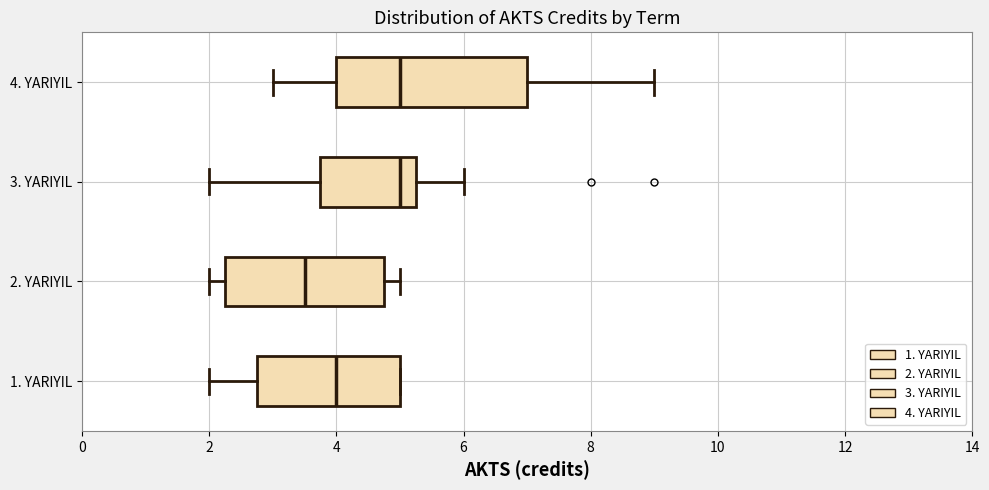

Where does the left whisker of the box for 2. YARIYIL end on the x-axis? The values are not printed on the chart, so give them approximately, as read against the axis.

2.0